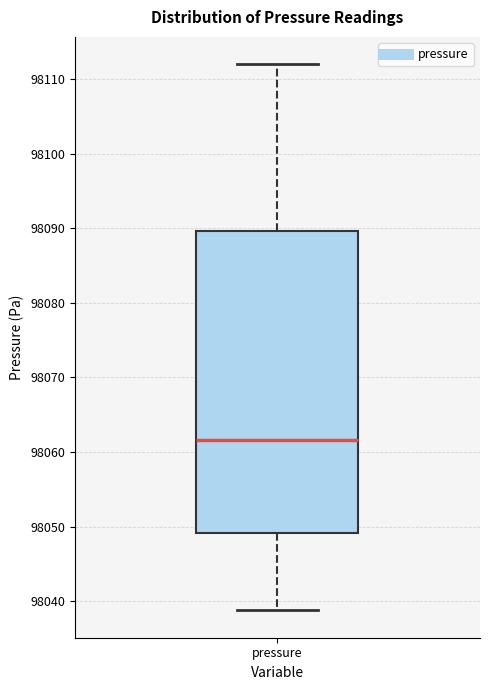

Read this box plot against the y-axis: the position of the median line, the range covered by the box, and the ends of both whiskers. The values are not printed on the chart, so give them approximately, as read against the axis.

median 98062, box 98049 to 98090, whiskers 98039 to 98112